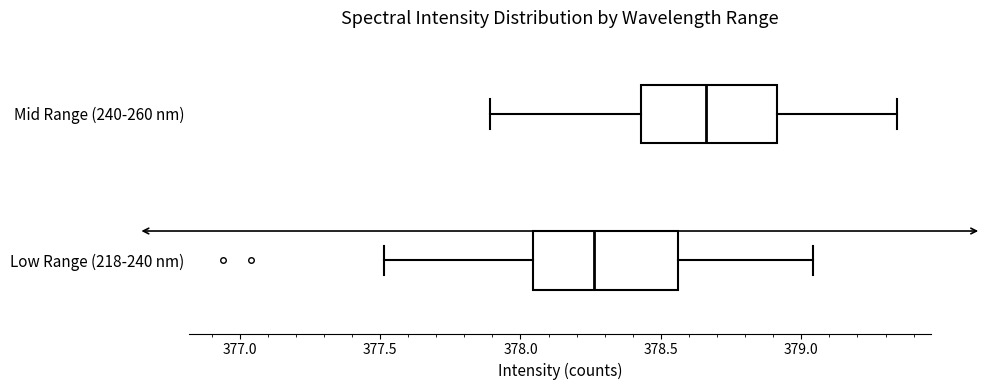

Where does the median line of the box for Low Range (218-240 nm) sit on the x-axis? The values are not printed on the chart, so give them approximately, as read against the axis.

378.25